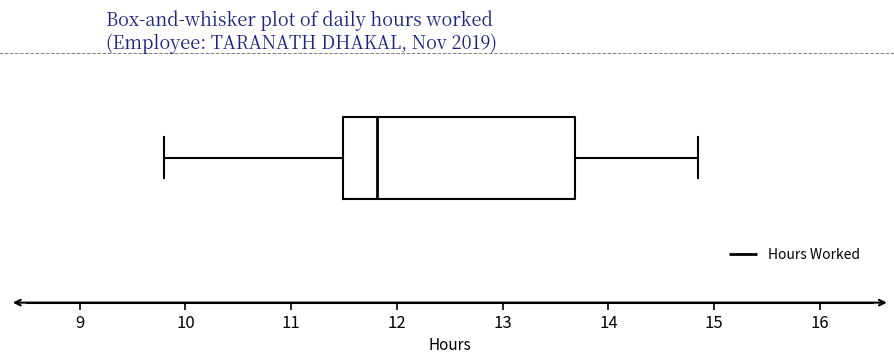

Read this box plot against the x-axis: the position of the median line, the range covered by the box, and the ends of both whiskers. The values are not printed on the chart, so give them approximately, as read against the axis.

median 11.8, box 11.5 to 13.7, whiskers 9.8 to 14.9